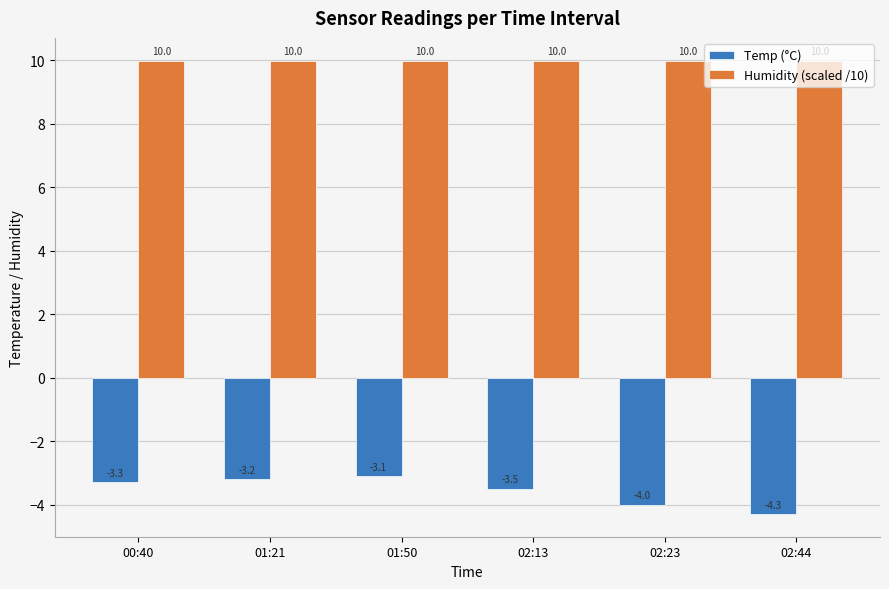

What is the spread (max minus min) of values at 01:50?

13.1